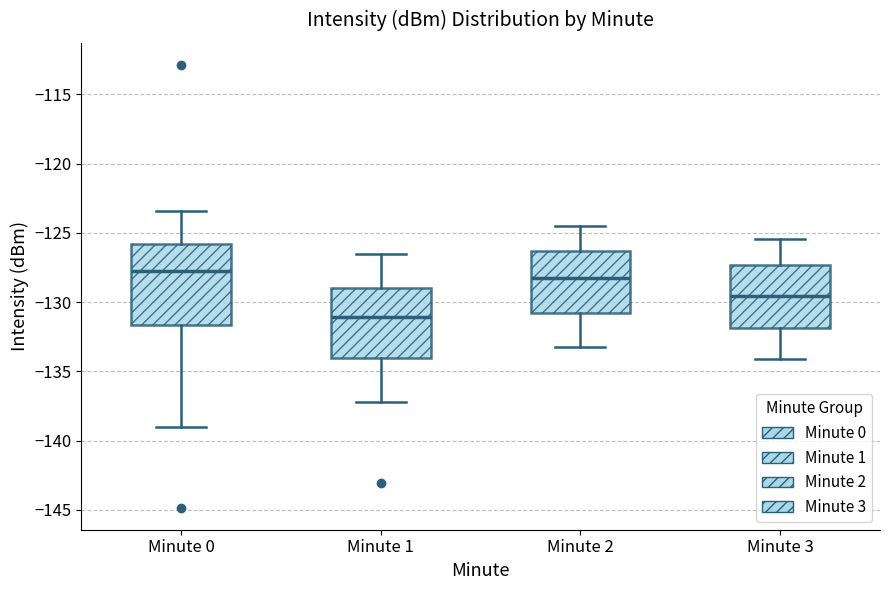

Where is the lower edge of the box for Minute 2 on the y-axis? The values are not printed on the chart, so give them approximately, as read against the axis.

-130.5